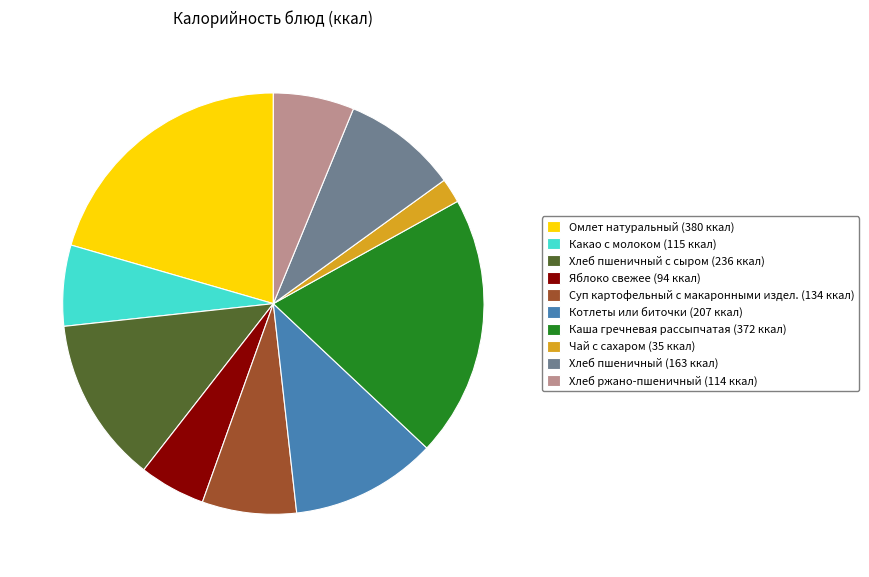

What is the ratio of the value at Какао с молоком (115 ккал) to the value at Чай с сахаром (35 ккал)?

3.3